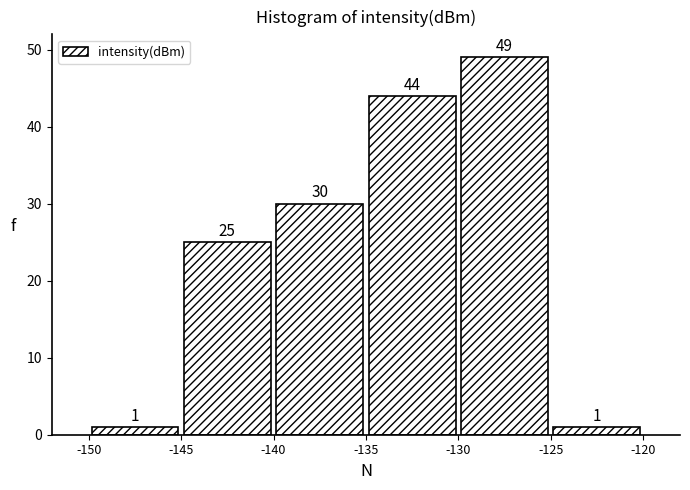

Reading left to right, transcribe this chart: for each bar, give the range it covers on the x-axis and its height.

-150 to -145: 1
-145 to -140: 25
-140 to -135: 30
-135 to -130: 44
-130 to -125: 49
-125 to -120: 1